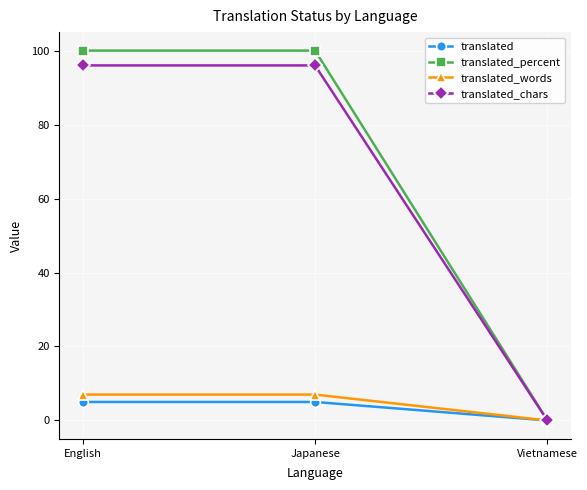

What position from the left is Japanese?

2